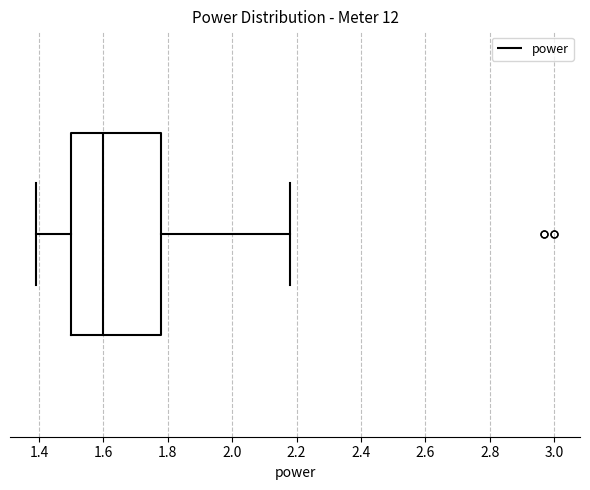

Where is the left edge of the box on the x-axis? The values are not printed on the chart, so give them approximately, as read against the axis.

1.50